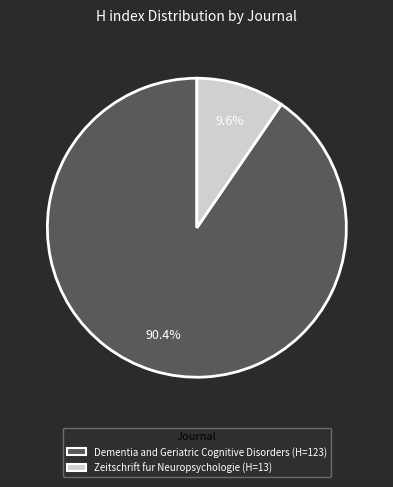

To the nearest percent, what is the difference between the Dementia and Geriatric Cognitive Disorders and Zeitschrift fur Neuropsychologie slice percentages?

81%